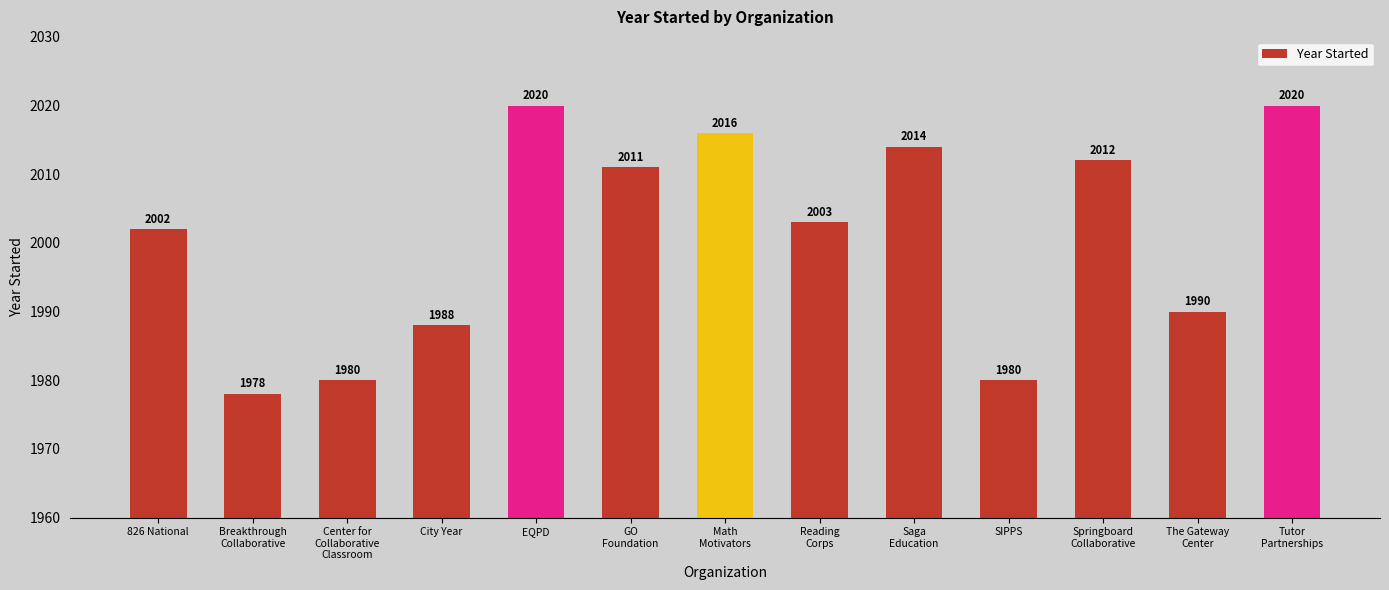

What position from the right is The Gateway
Center?

2